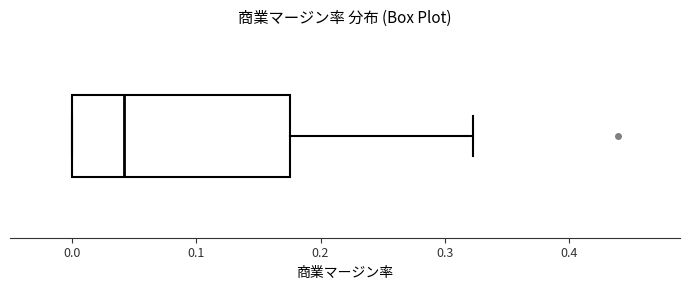

Read this box plot against the x-axis: the position of the median line, the range covered by the box, and the ends of both whiskers. The values are not printed on the chart, so give them approximately, as read against the axis.

median 0.04, box 0.00 to 0.18, whiskers 0.00 to 0.32